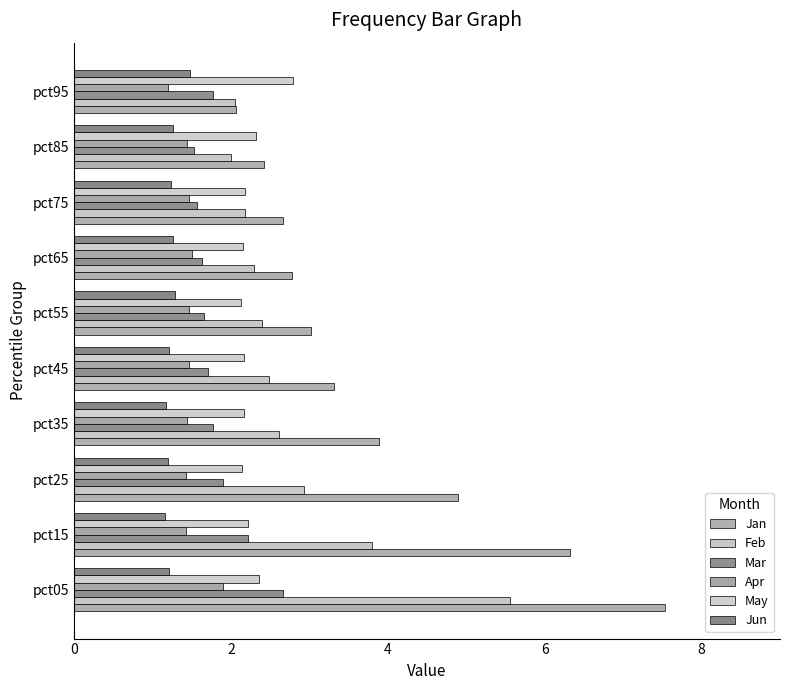

What are all the series names shown in the legend?

Jan, Feb, Mar, Apr, May, Jun